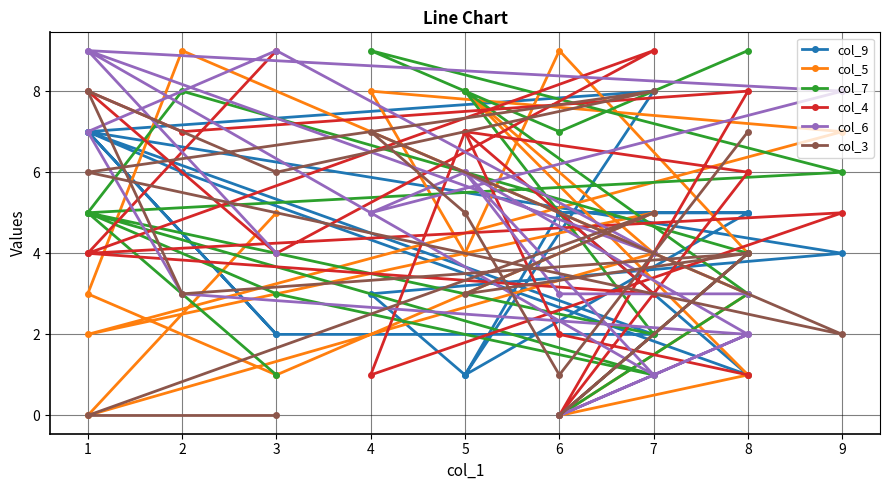

How many series are shown in this chart?

6